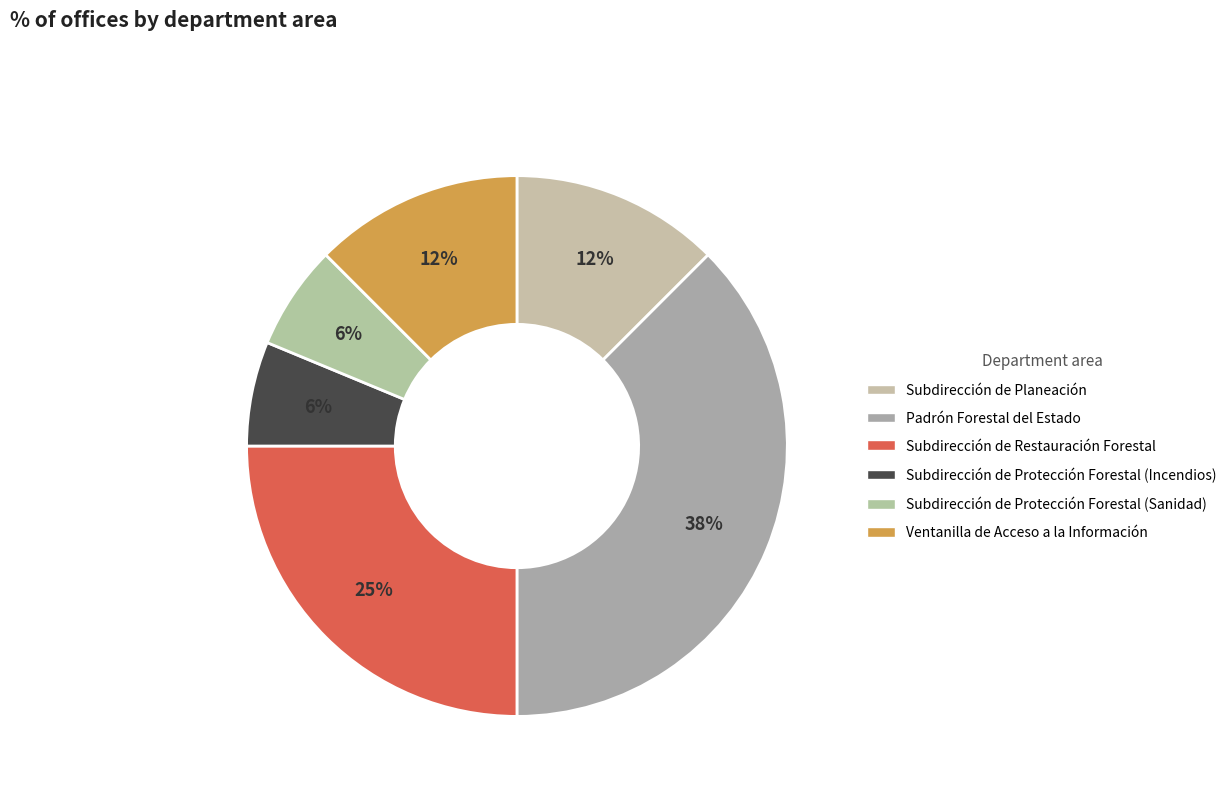

How much of the chart is everything except Subdirección de Restauración Forestal?

75.0%